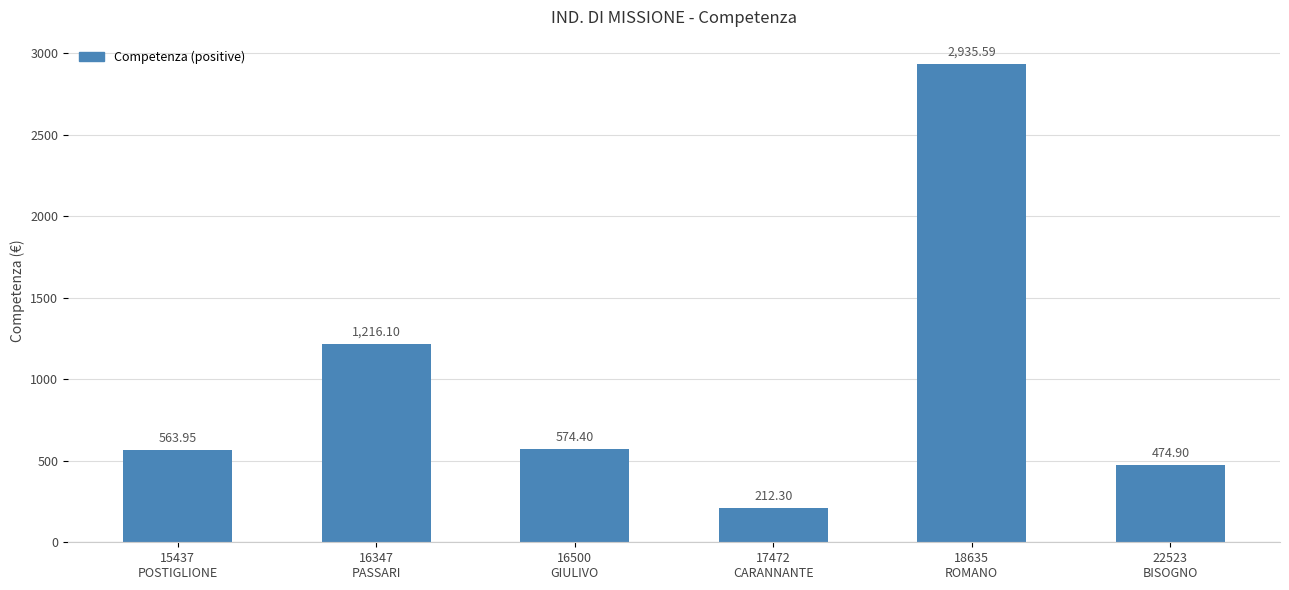

What is the label of the 4th bar from the left?

17472
CARANNANTE